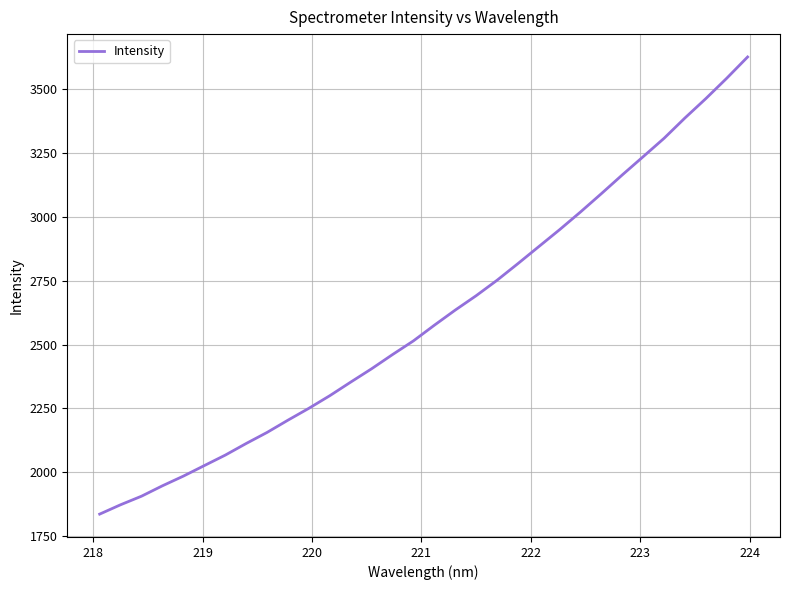

What is the difference between the maximum and minimum values?

1790.9